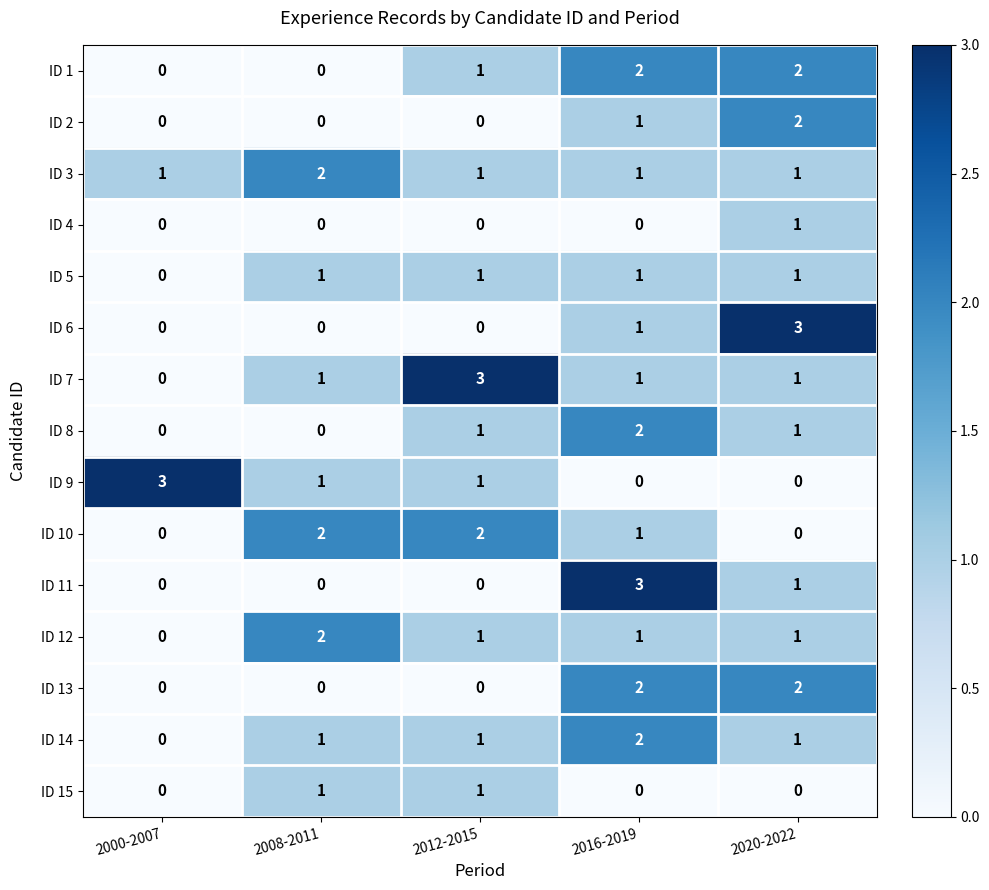

What is the spread (max minus min) of values at 2016-2019?

3